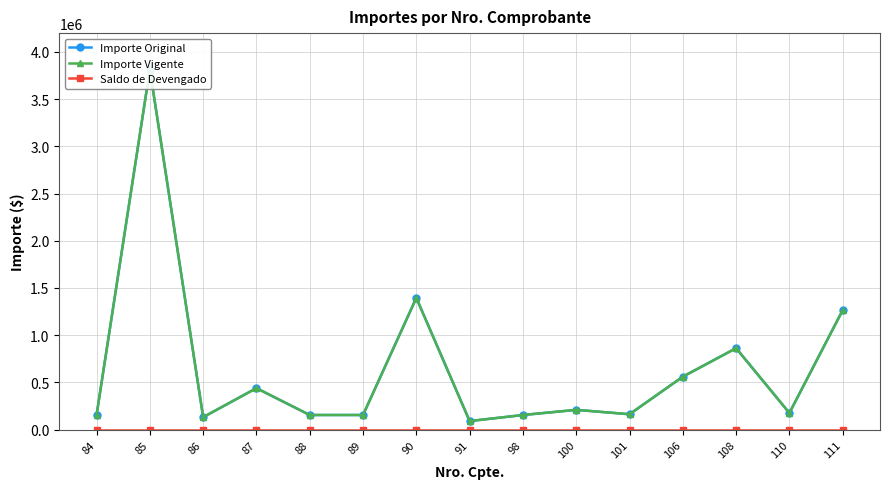

What is the sum of all Importe Vigente values?

9720414.0